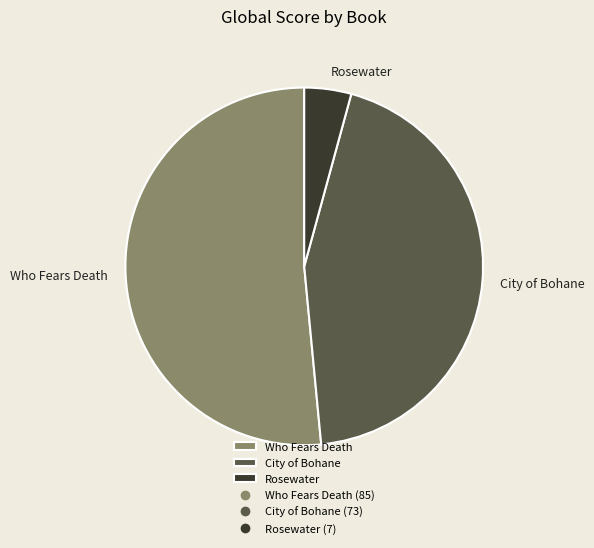

True or false: City of Bohane accounts for 44% of the total.

True